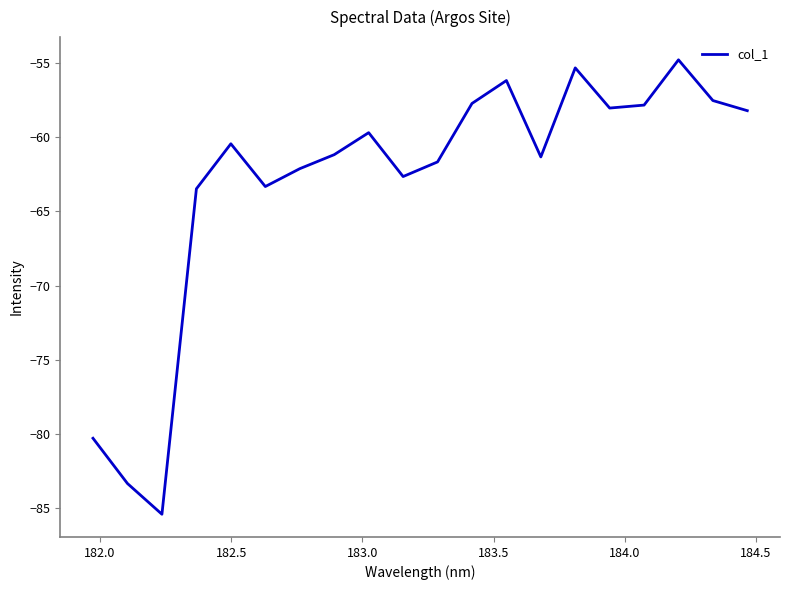

What is the difference between the maximum and minimum values?

30.7